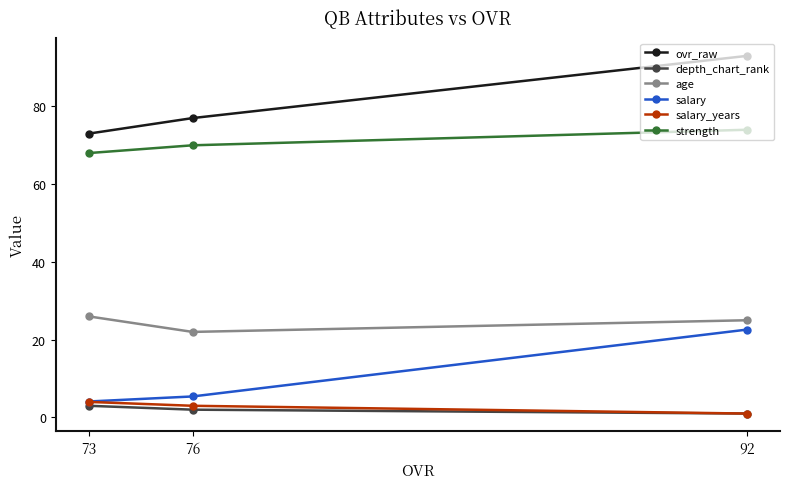

Which category has the highest value in the depth_chart_rank series?

73